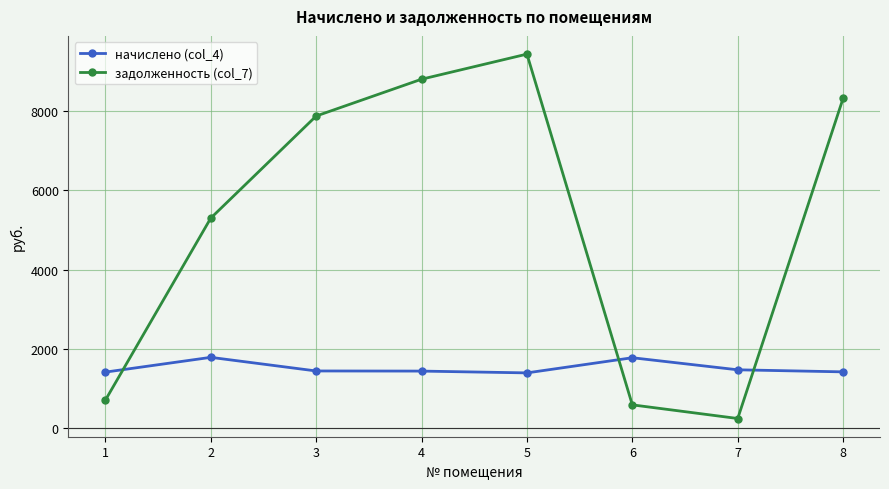

What is the value of the задолженность (col_7) point at the 4th from the left?

8805.3